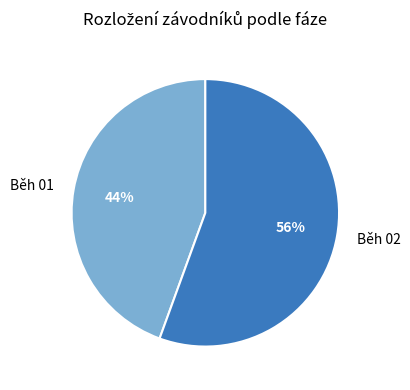

To the nearest percent, what is the average slice percentage?

50%